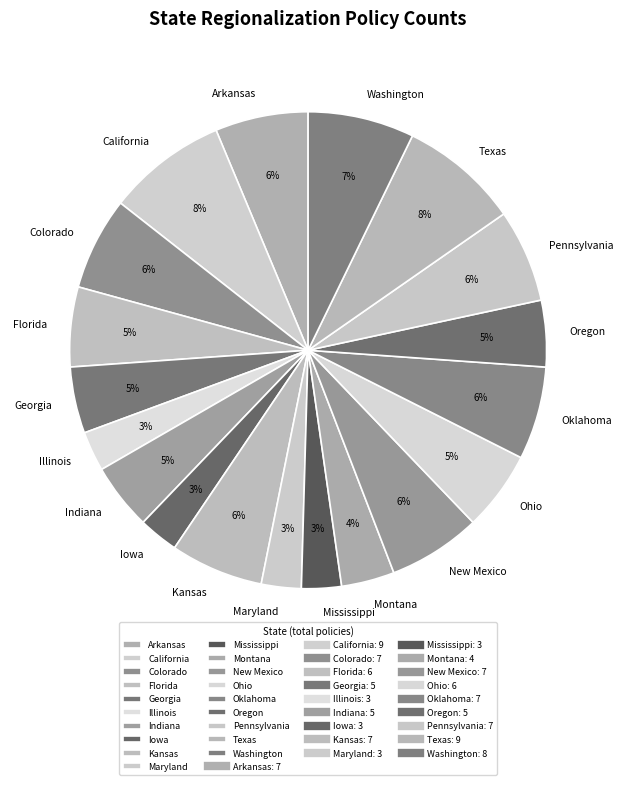

Combined, do Ohio and Indiana account for over 50%?

No